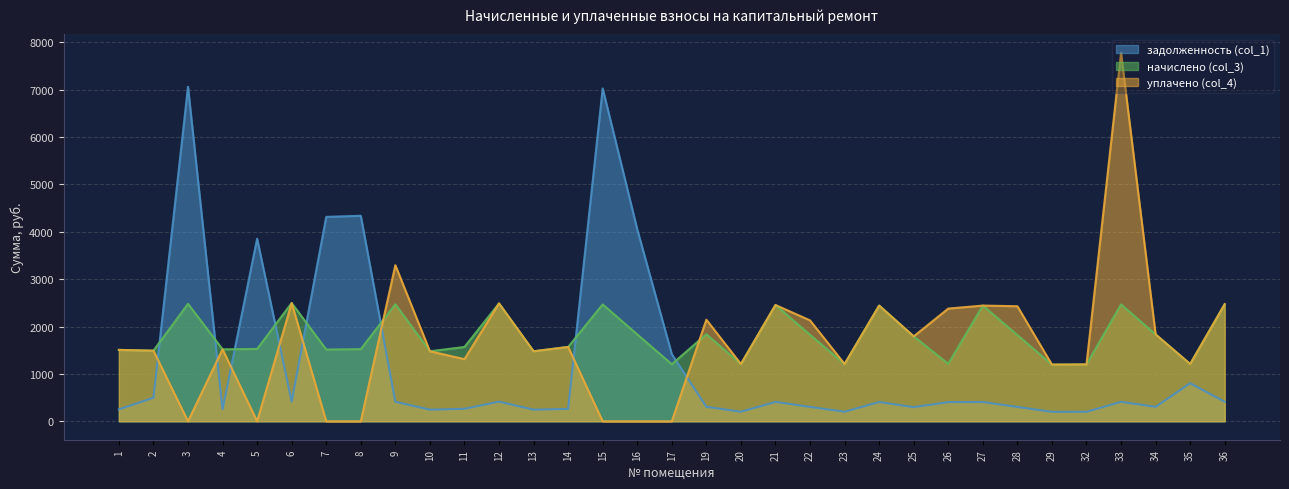

What is the difference between the начислено (col_3) values at 23 and 22?

616.9